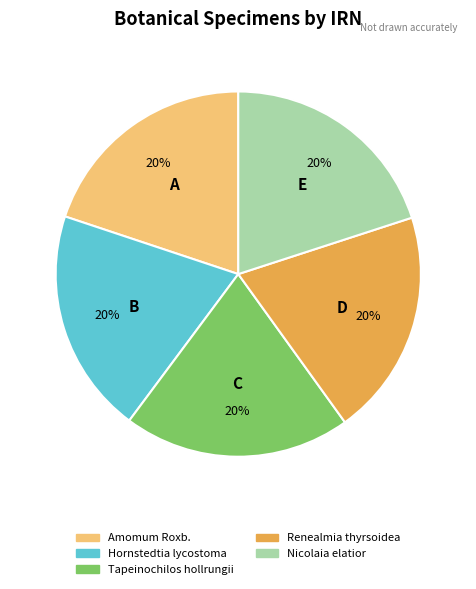

Is it true that Renealmia thyrsoidea is 31% of the pie?

False